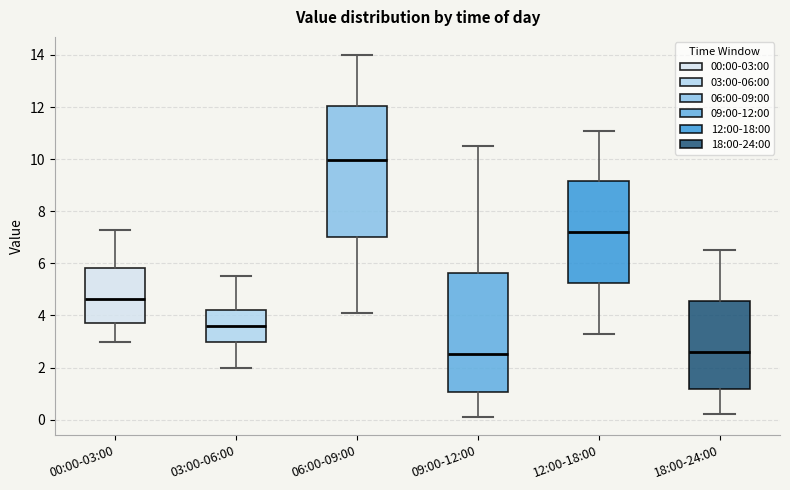

Which box is the tallest, from its lower edge to its upper edge?

06:00-09:00